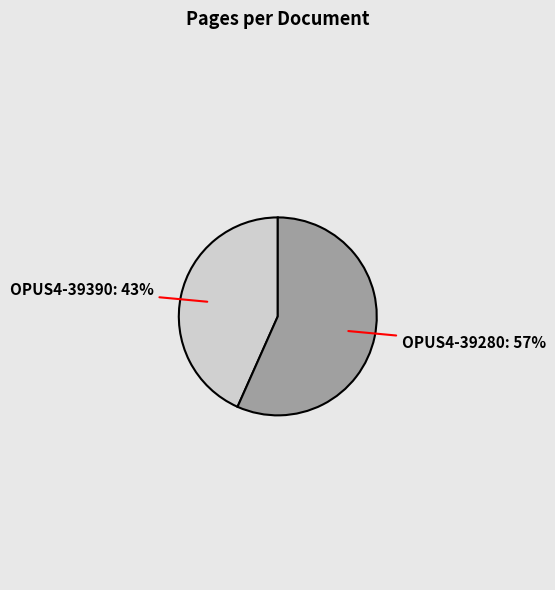

Is there any slice that represents more than half of the pie?

Yes